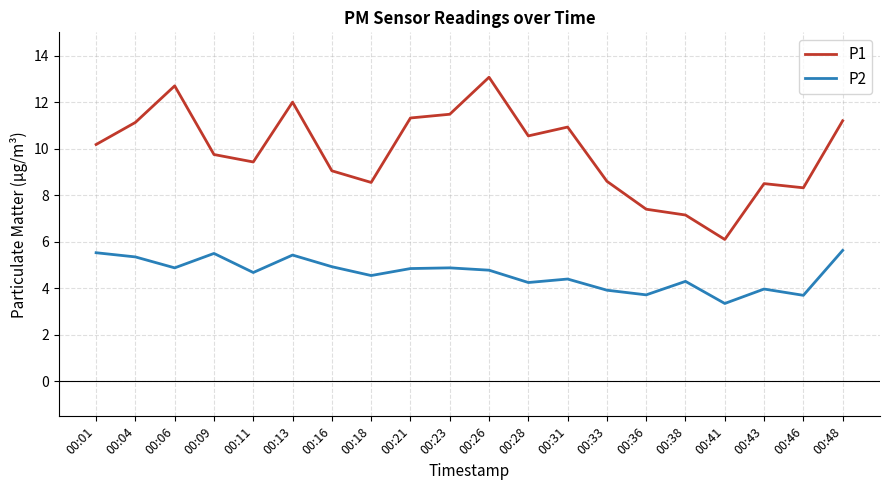

At which category is the sum across all series the highest?

00:26